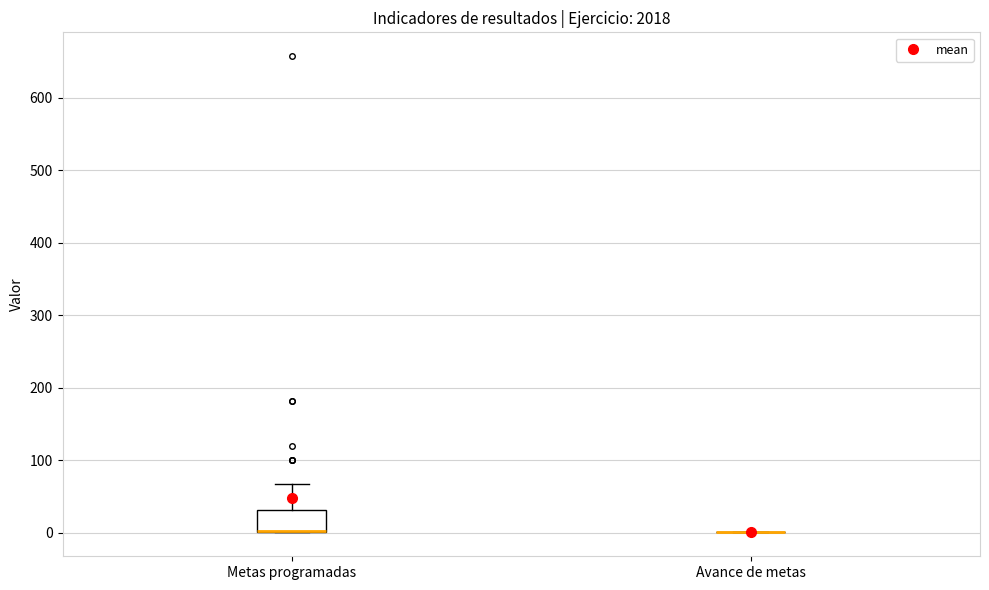

Reading left to right, transcribe this box plot: for each box, give where its median line is, the range the box spans, and where its two whiskers end, as read against the y-axis. The values are not printed on the chart, so give them approximately, as read against the axis.

Metas programadas: median 0 (drawn on the box's lower edge), box 0 to 30, whiskers 0 to 70
Avance de metas: box collapsed to a line at 0, whiskers 0 to 0